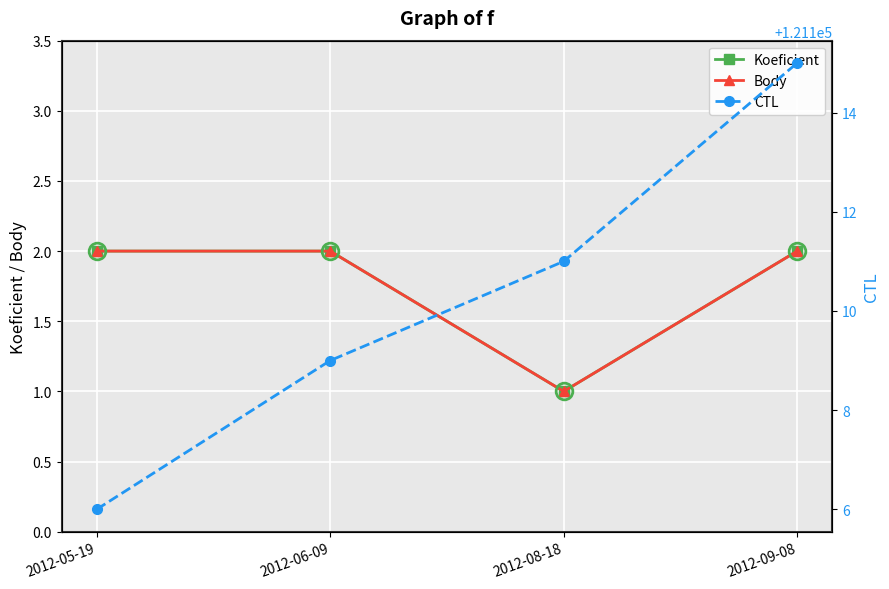

True or false: CTL has more than 0 points higher than both neighbors.

False